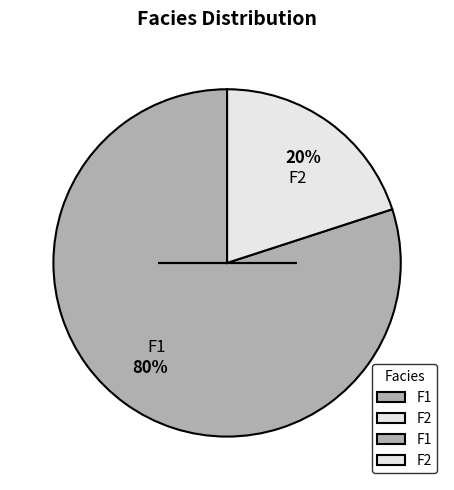

Is it true that F2 is 28% of the pie?

False